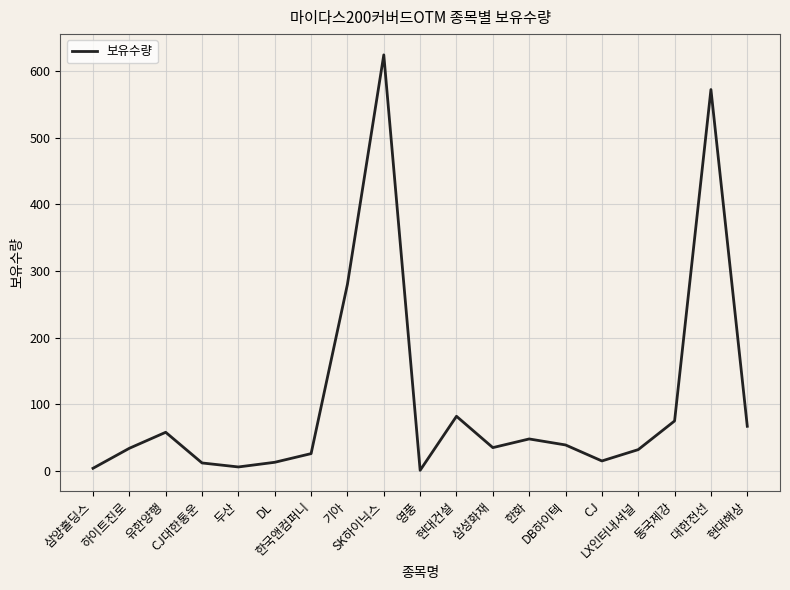

What is the difference between the maximum and minimum values?

623